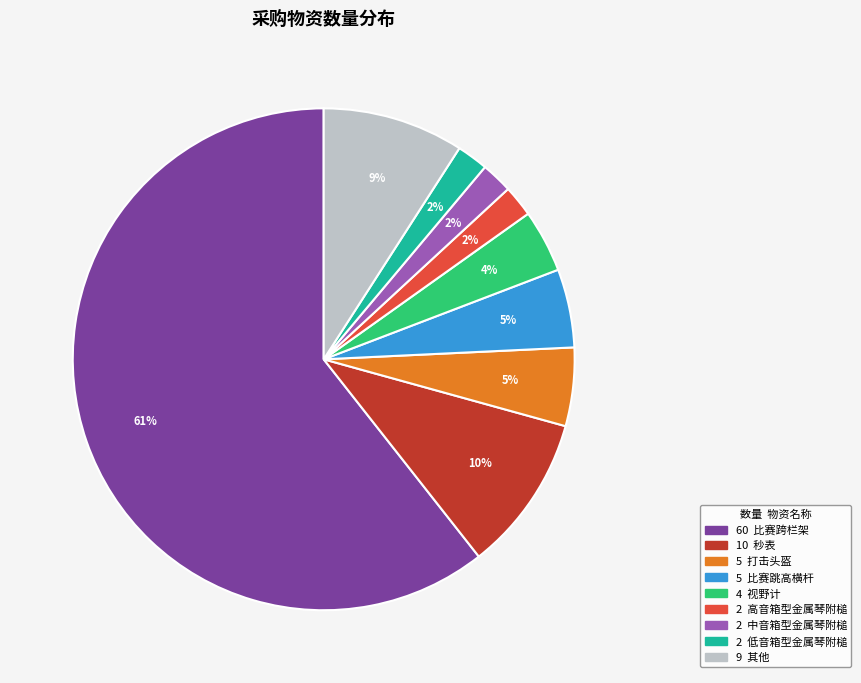

To the nearest percent, what is the difference between the largest and smallest slice percentages?

59%